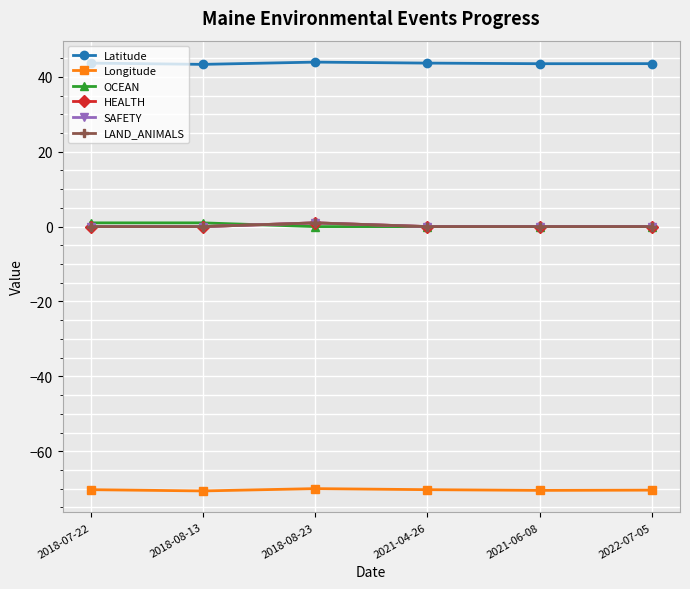

What is the smallest value displayed?

-70.6